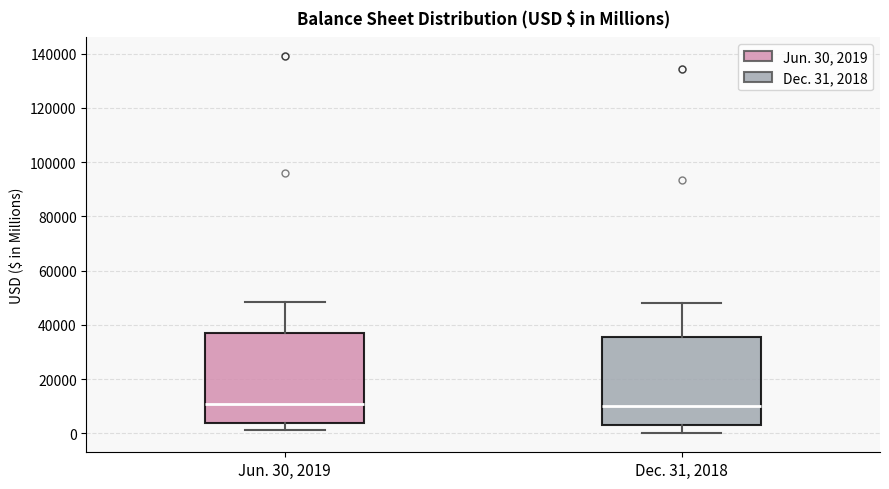

Where is the lower edge of the box for Dec. 31, 2018 on the y-axis? The values are not printed on the chart, so give them approximately, as read against the axis.

4000